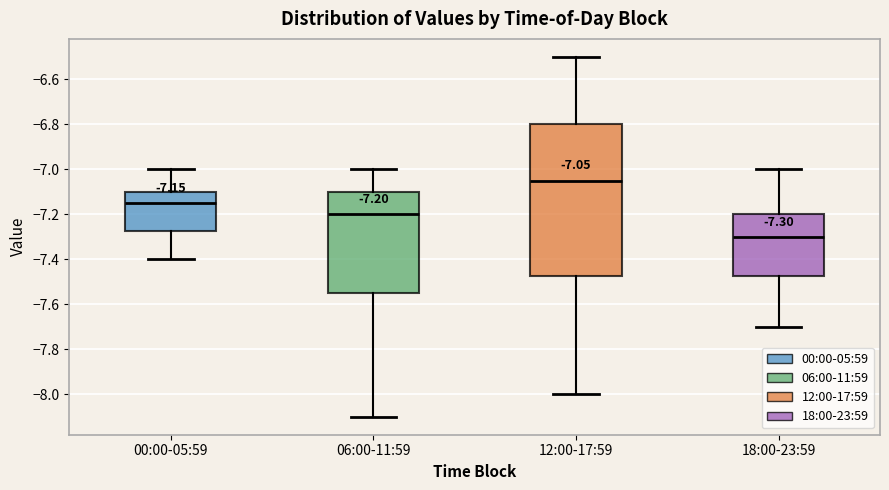

Which box is the tallest, from its lower edge to its upper edge?

12:00-17:59